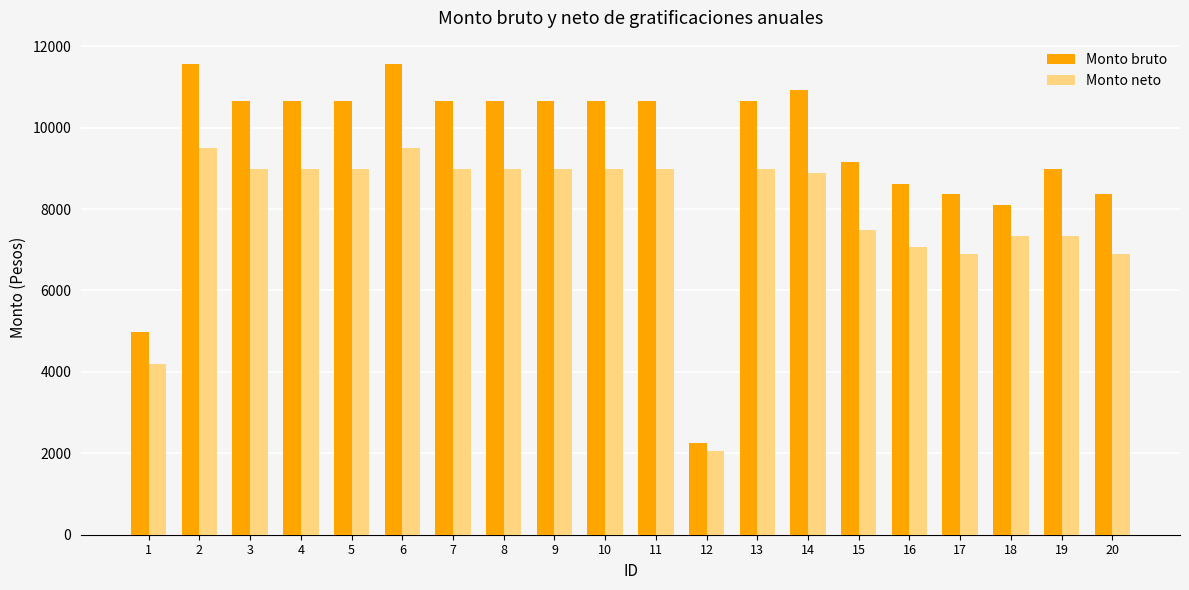

Is the value of Monto bruto at 7 greater than the value of Monto neto at 15?

Yes